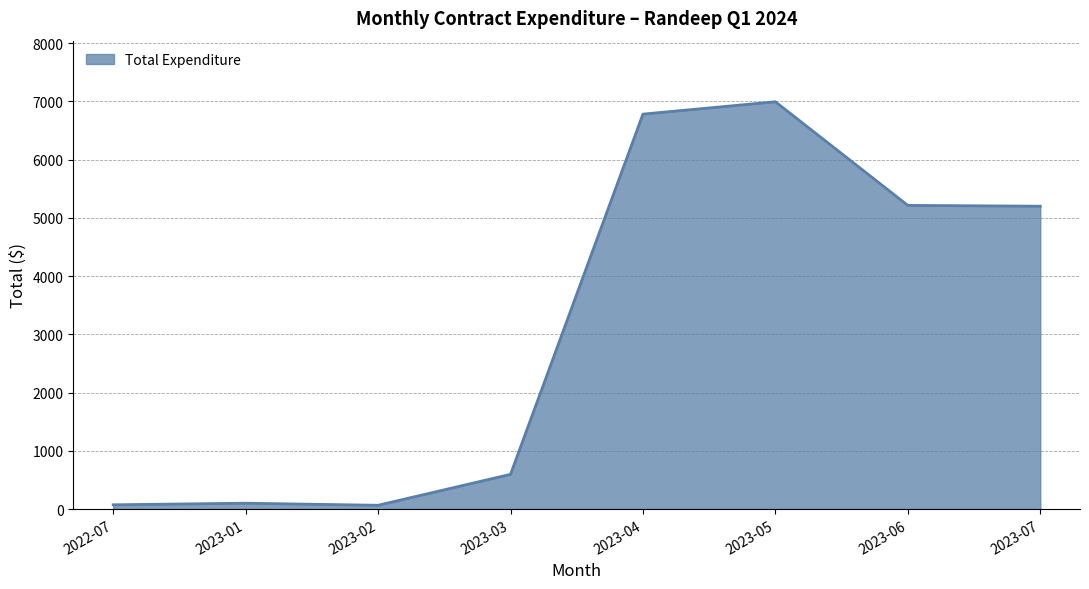

The value at 2023-05 is 1031.8. True or false?

False